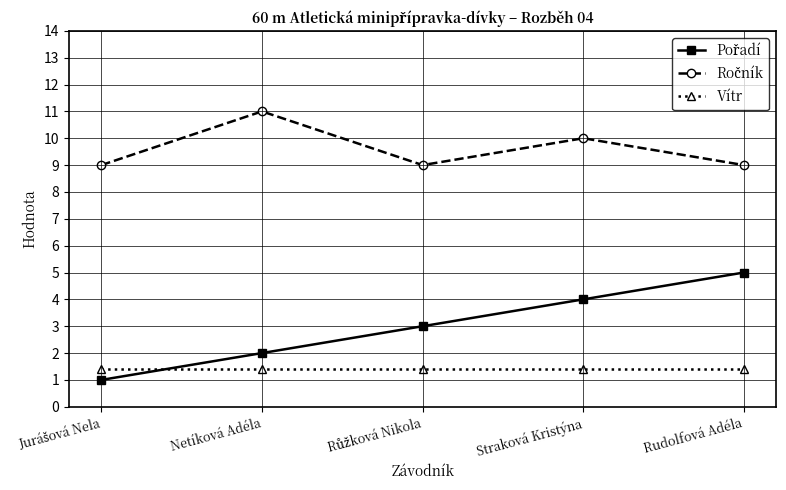

What is the greatest value displayed?

11.0